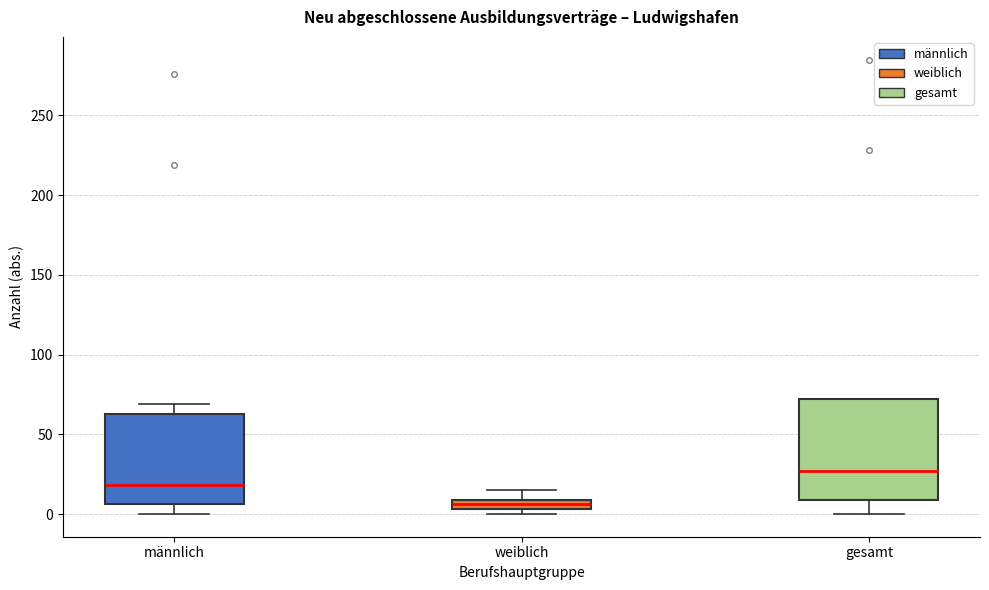

Where is the upper edge of the box for weiblich on the y-axis? The values are not printed on the chart, so give them approximately, as read against the axis.

10